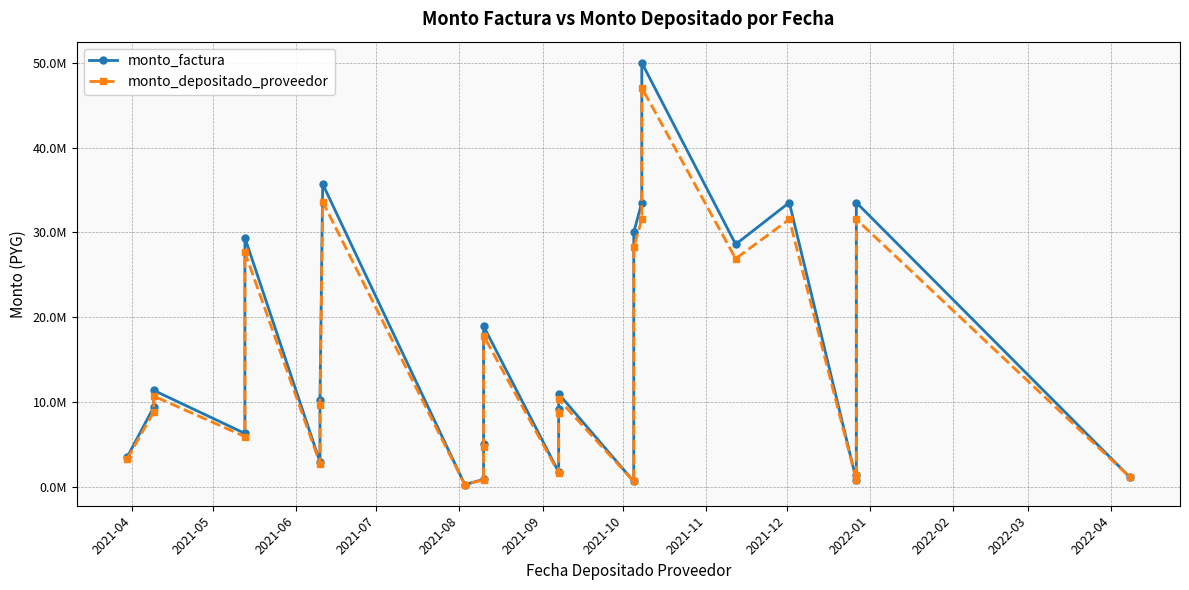

Does the chart display data point markers on the line(s)?

Yes